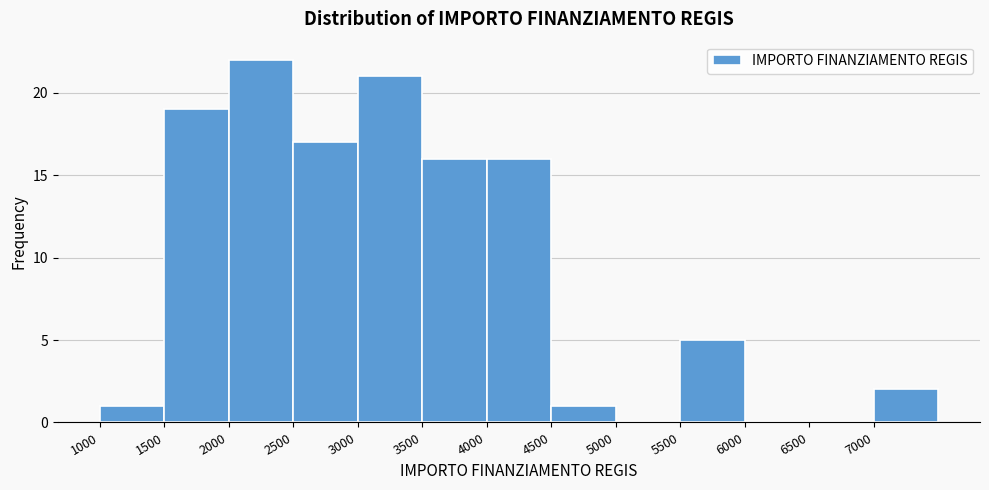

Which range on the x-axis has the tallest bar?

2000 to 2500